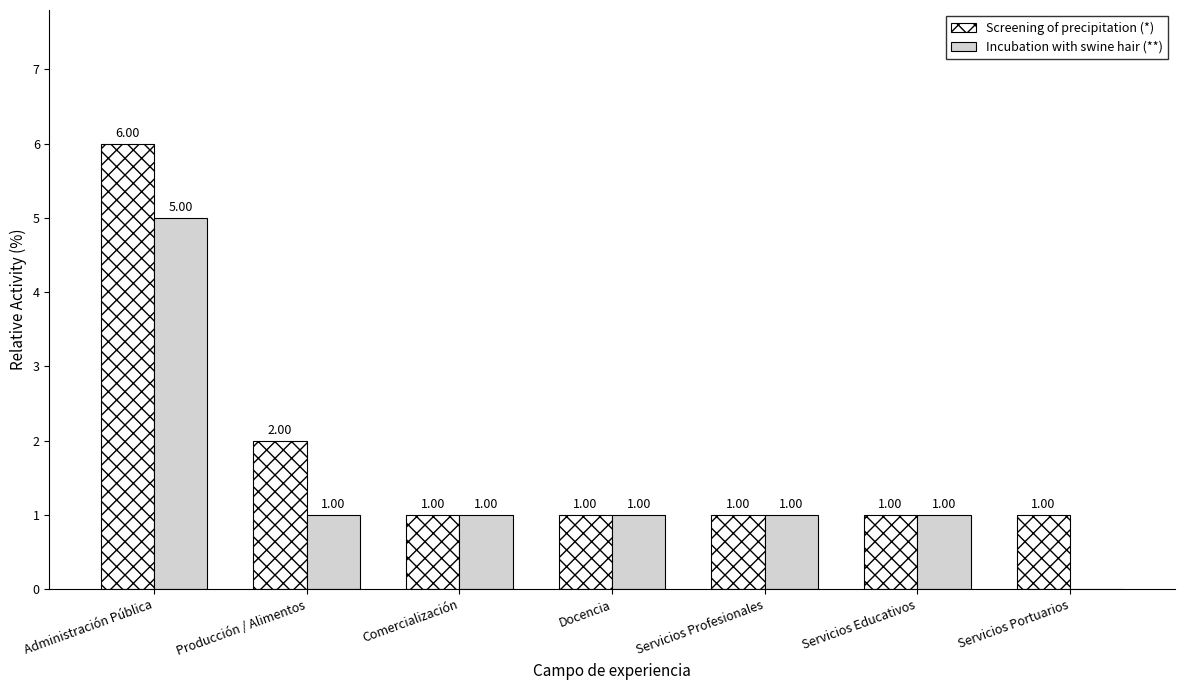

Where is Screening of precipitation (*) nearest to the value 3?

Producción / Alimentos